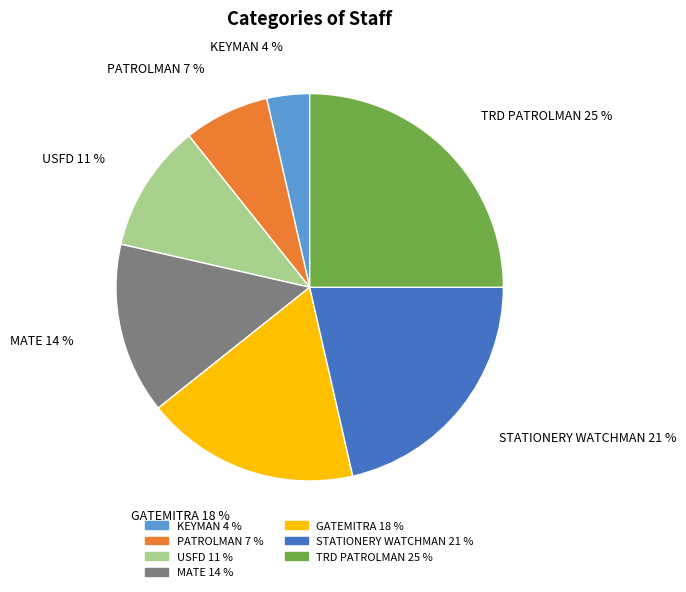

What percentage is the GATEMITRA slice, to the nearest percent?

18%